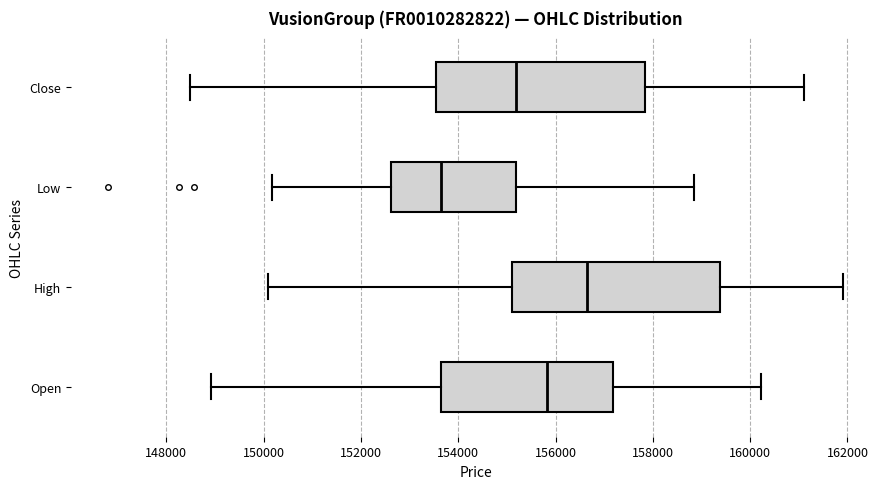

Reading bottom to top, read every box against the x-axis: the position of its median line, the range the box covers, and the ends of its whiskers. The values are not printed on the chart, so give them approximately, as read against the axis.

Open: median 155800, box 153600 to 157200, whiskers 149000 to 160200
High: median 156600, box 155200 to 159400, whiskers 150000 to 162000
Low: median 153600, box 152600 to 155200, whiskers 150200 to 158800
Close: median 155200, box 153600 to 157800, whiskers 148400 to 161200